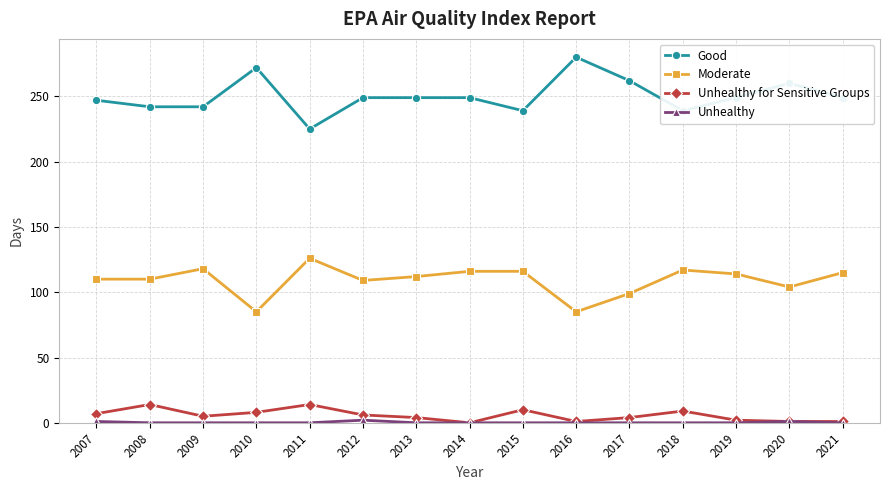

How many lines are shown in the chart?

4